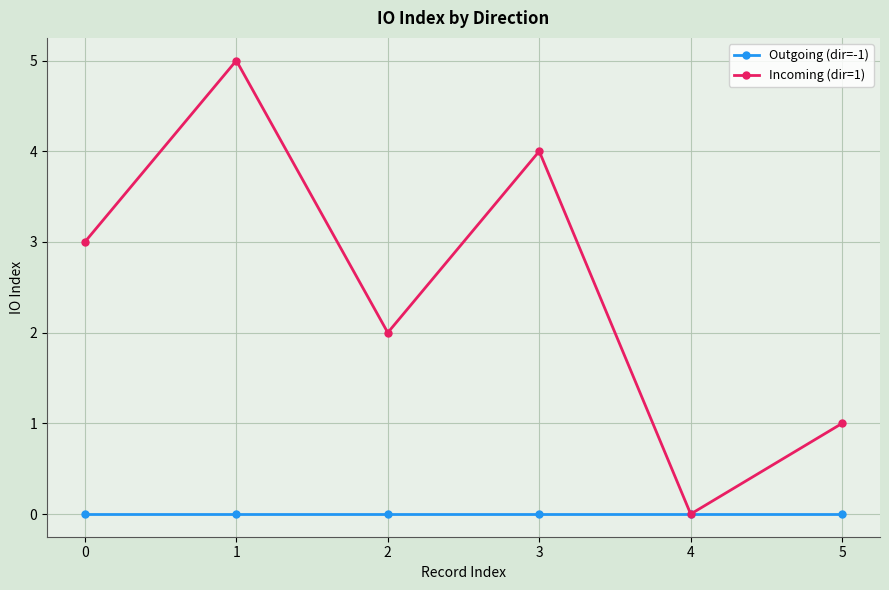

Which series changed the most between 4 and 5?

Incoming (dir=1)